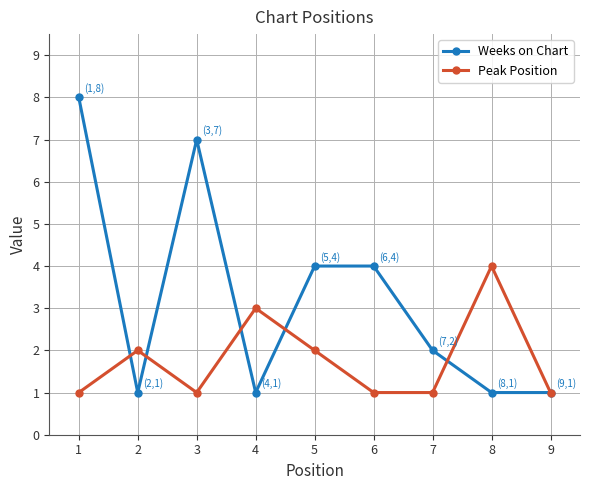

Which series has the widest spread of values?

Weeks on Chart